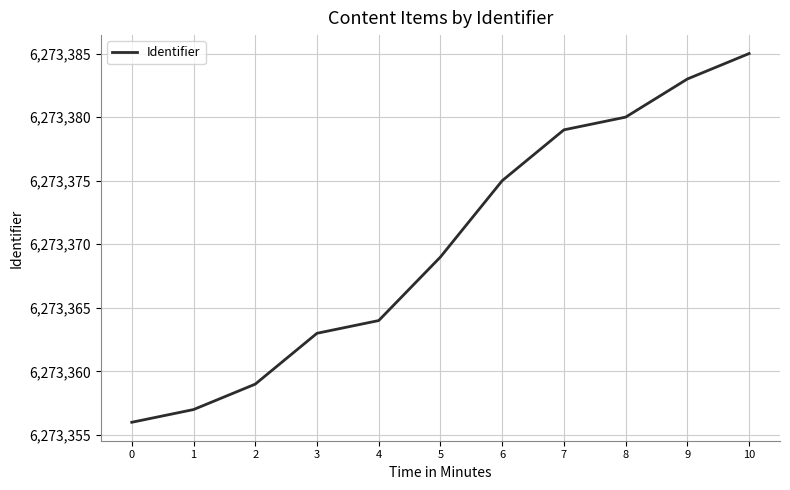

What is the difference between the maximum and minimum values?

29